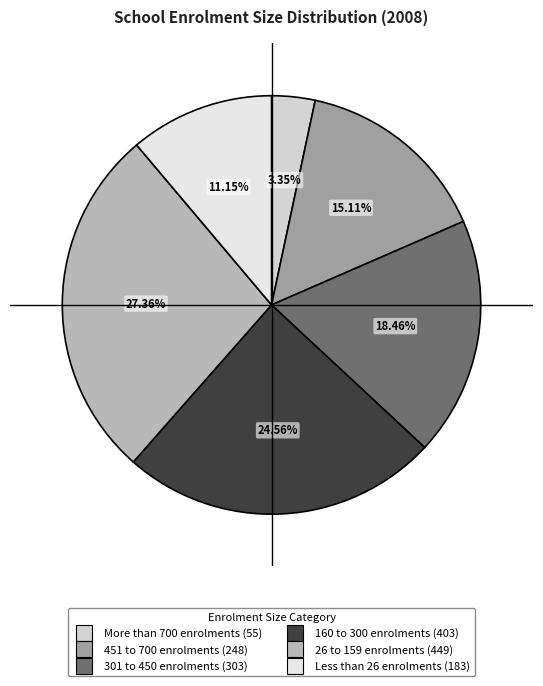

Which slice is the largest?

26 to 159 enrolments